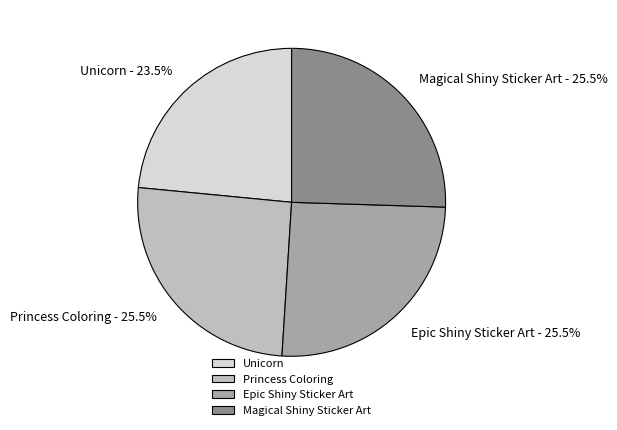

What percentage do Magical Shiny Sticker Art and Epic Shiny Sticker Art together represent?

51.0%